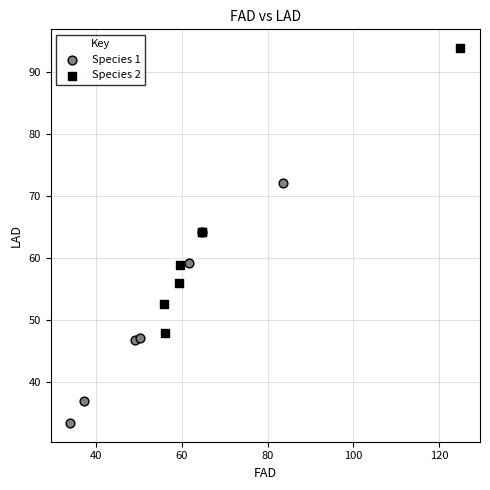

What are all the series names shown in the legend?

Species 1, Species 2